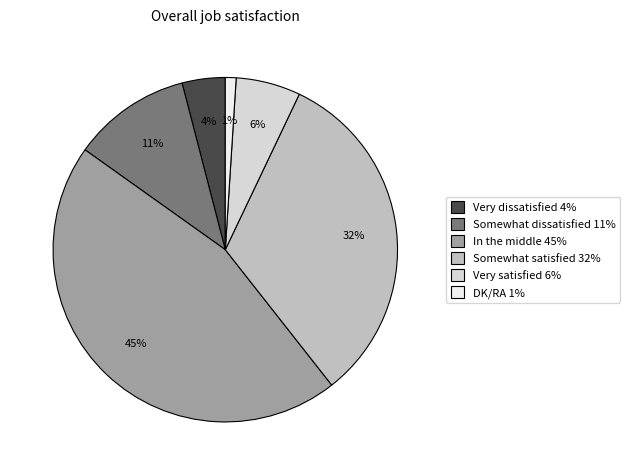

Is there a majority slice in this chart?

No